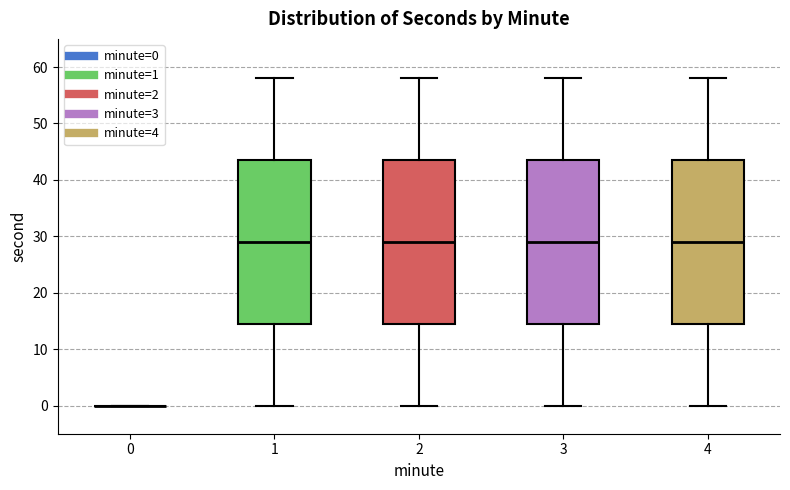

Reading left to right, transcribe this box plot: for each box, give where its median line is, the range the box spans, and where its two whiskers end, as read against the y-axis. The values are not printed on the chart, so give them approximately, as read against the axis.

0: box collapsed to a line at 0, whiskers 0 to 0
1: median 29, box 15 to 44, whiskers 0 to 58
2: median 29, box 15 to 44, whiskers 0 to 58
3: median 29, box 15 to 44, whiskers 0 to 58
4: median 29, box 15 to 44, whiskers 0 to 58